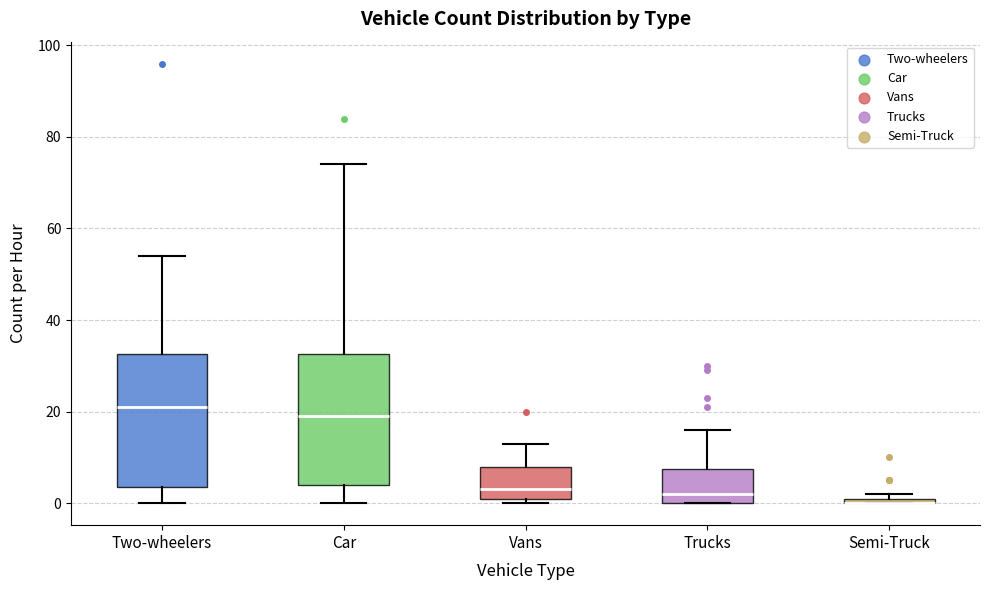

Where is the lower edge of the box for Semi-Truck on the y-axis? The values are not printed on the chart, so give them approximately, as read against the axis.

0